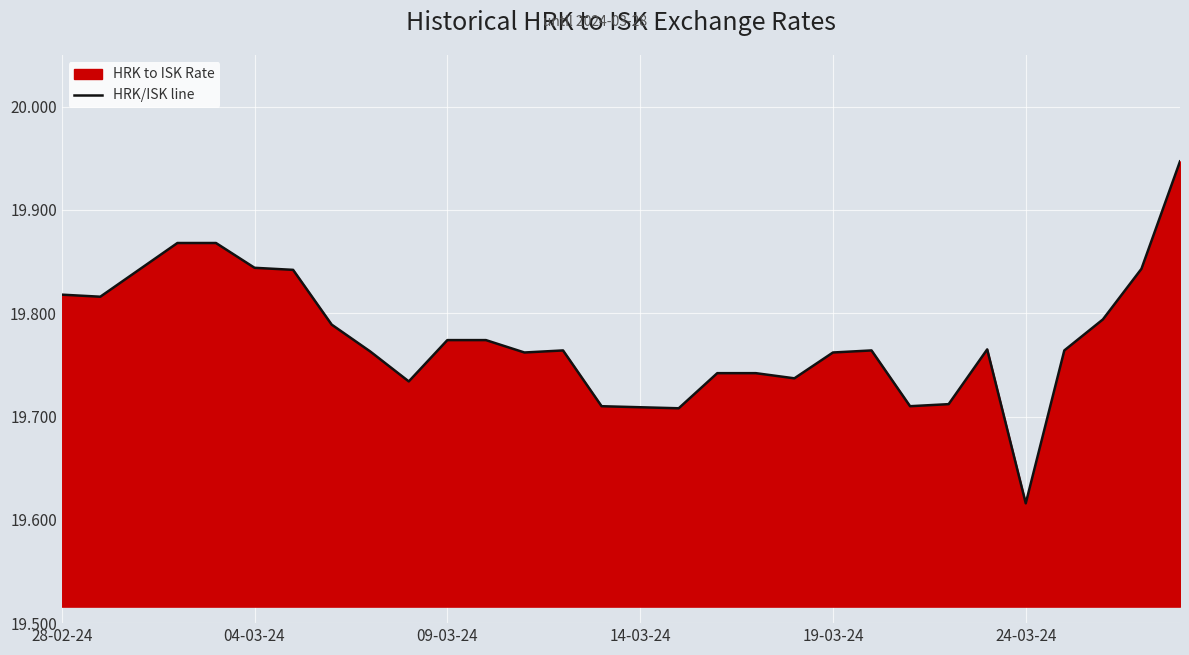

At which category does the chart reach its minimum across all series?

24-03-24